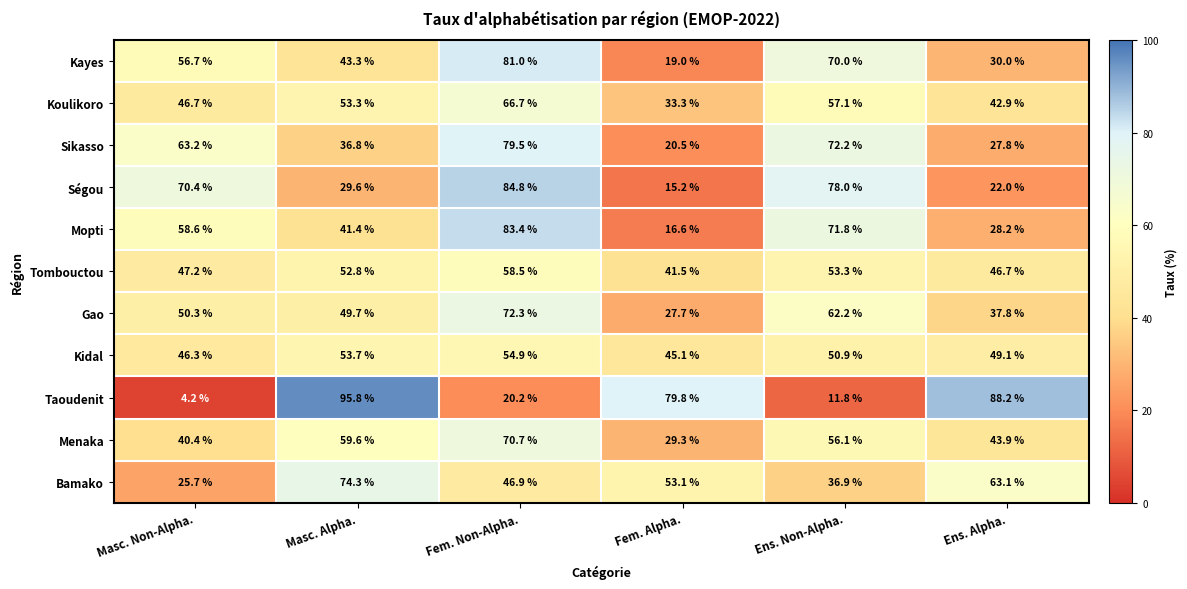

Is the value of Tombouctou at Masc. Non-Alpha. greater than the value of Mopti at Masc. Non-Alpha.?

No